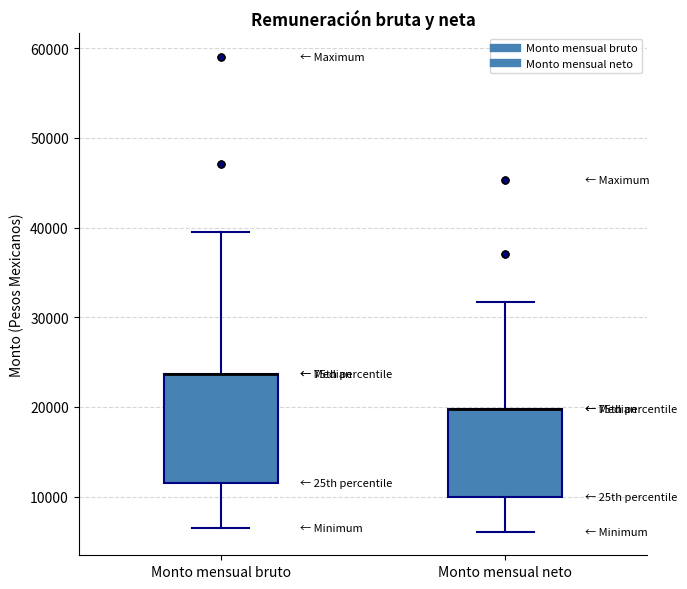

Where does the lower whisker of the box for Monto mensual neto end on the y-axis? The values are not printed on the chart, so give them approximately, as read against the axis.

6000